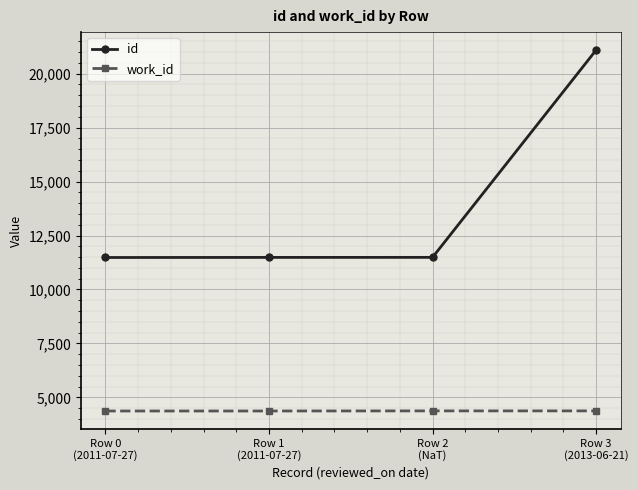

Is it true that work_id equals 4370 at Row 1
(2011-07-27)?

True